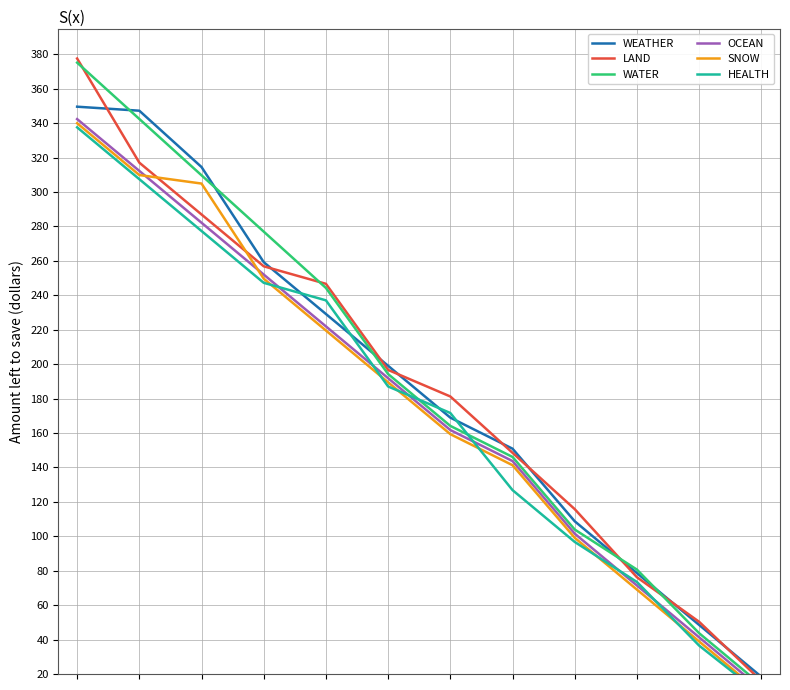

True or false: LAND and OCEAN intersect in this chart.

False